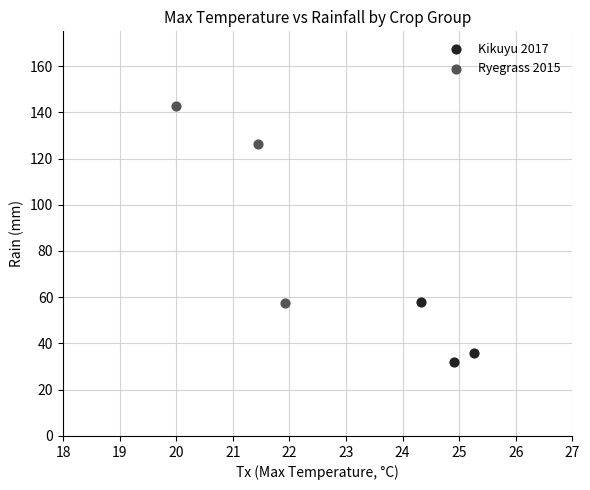

Which series reaches the minimum Y coordinate?

Kikuyu 2017